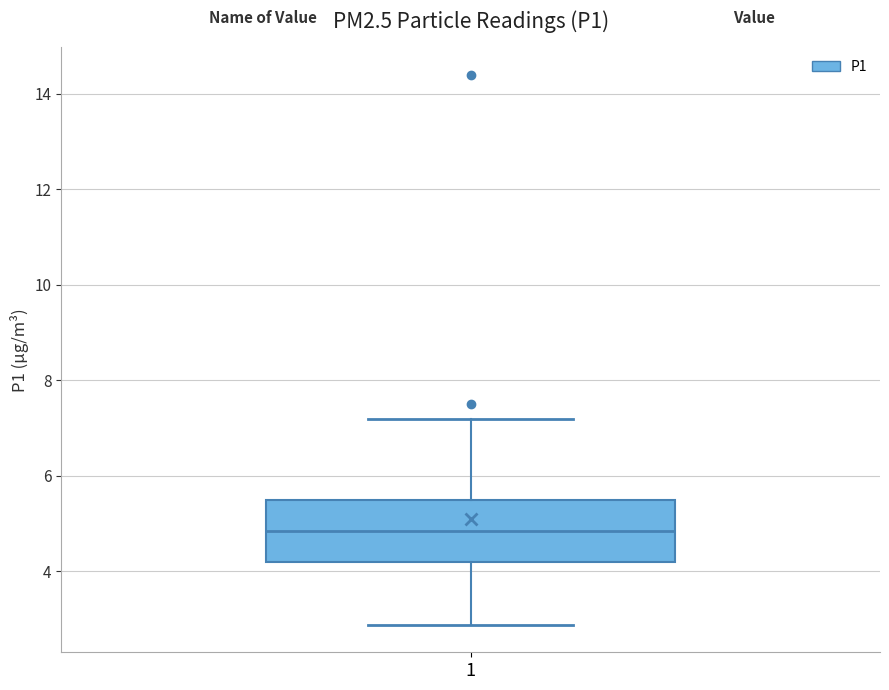

Read this box plot against the y-axis: the position of the median line, the range covered by the box, and the ends of both whiskers. The values are not printed on the chart, so give them approximately, as read against the axis.

median 4.8, box 4.2 to 5.4, whiskers 2.8 to 7.2